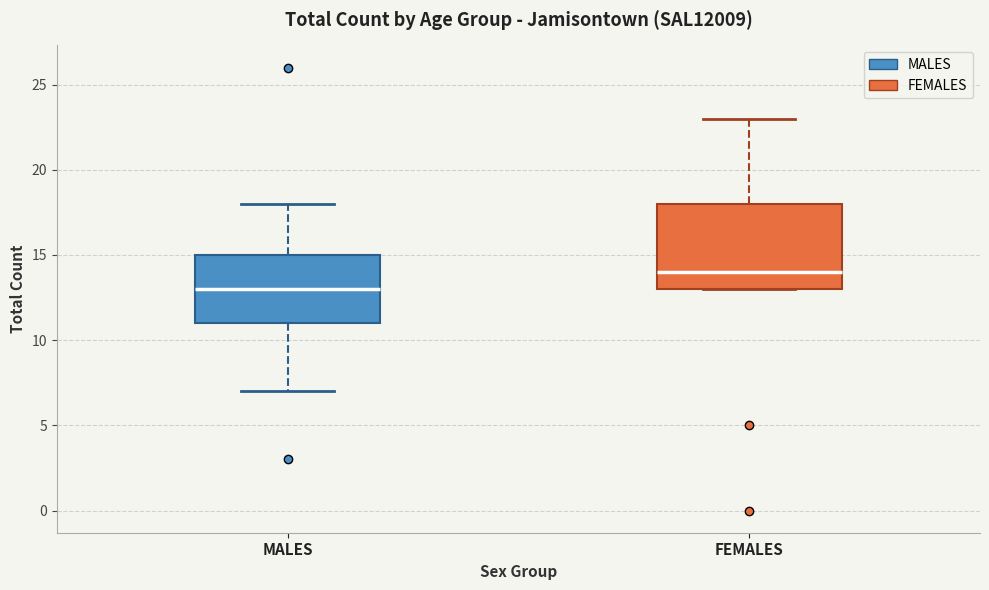

Reading left to right, transcribe this box plot: for each box, give where its median line is, the range the box spans, and where its two whiskers end, as read against the y-axis. The values are not printed on the chart, so give them approximately, as read against the axis.

MALES: median 13, box 11 to 15, whiskers 7 to 18
FEMALES: median 14, box 13 to 18, whiskers 13 to 23